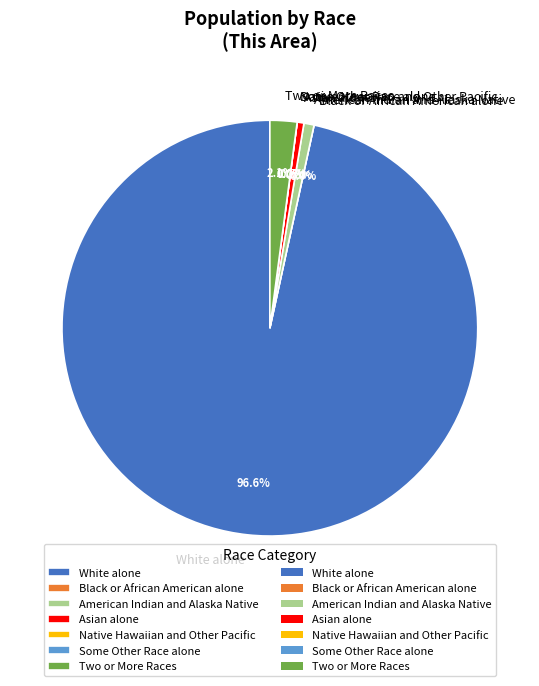

What percentage is the American Indian and Alaska Native slice, to the nearest percent?

1%